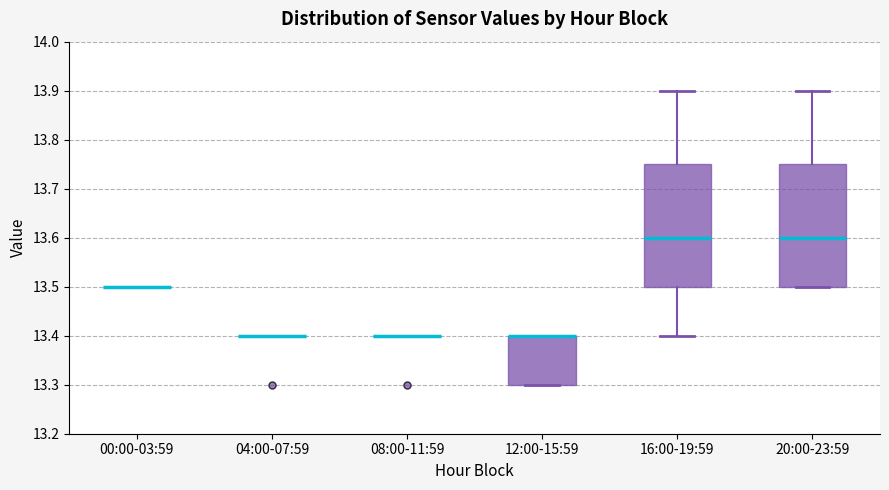

Reading left to right, transcribe this box plot: for each box, give where its median line is, the range the box spans, and where its two whiskers end, as read against the y-axis. The values are not printed on the chart, so give them approximately, as read against the axis.

00:00-03:59: box collapsed to a line at 13.50, whiskers 13.50 to 13.50
04:00-07:59: box collapsed to a line at 13.40, whiskers 13.40 to 13.40
08:00-11:59: box collapsed to a line at 13.40, whiskers 13.40 to 13.40
12:00-15:59: median 13.40 (drawn on the box's upper edge), box 13.30 to 13.40, whiskers 13.30 to 13.40
16:00-19:59: median 13.60, box 13.50 to 13.75, whiskers 13.40 to 13.90
20:00-23:59: median 13.60, box 13.50 to 13.75, whiskers 13.50 to 13.90